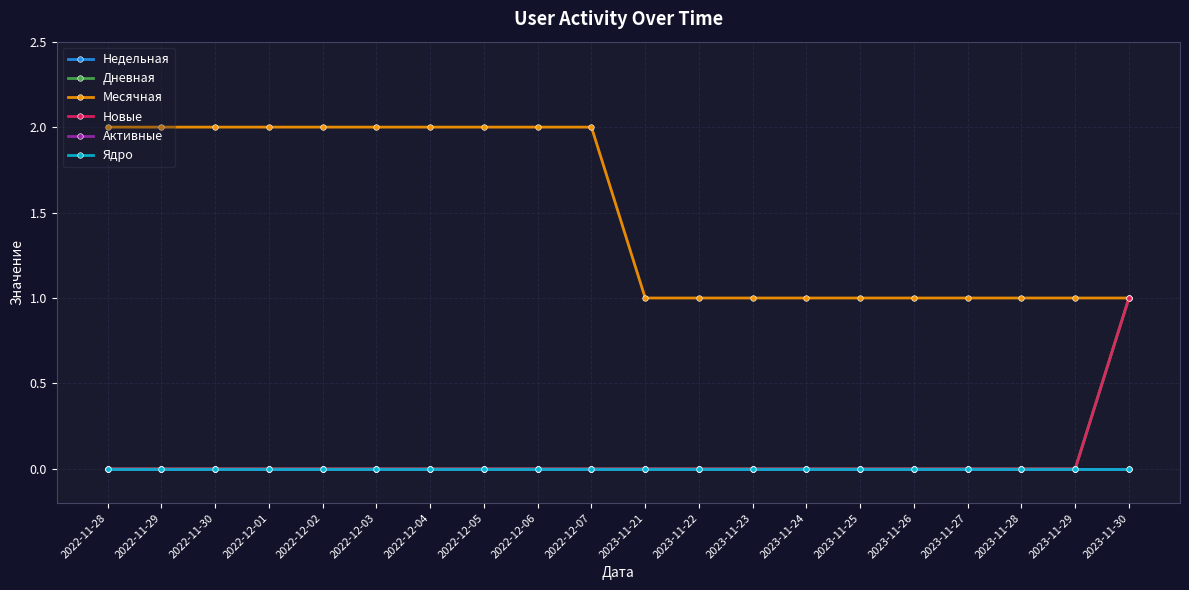

At which label does Недельная reach its peak?

2022-11-28